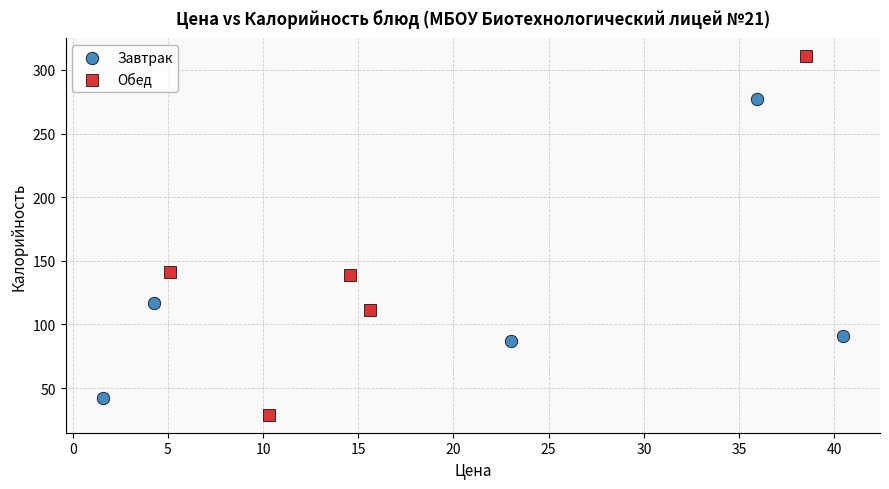

Which series reaches the maximum Y coordinate?

Обед